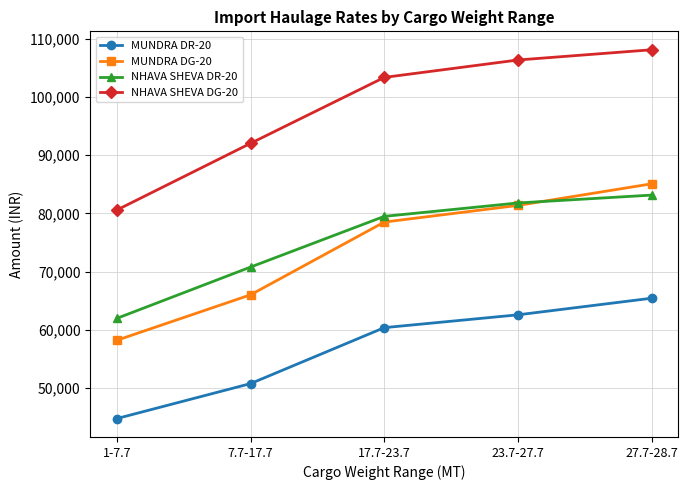

At which label does NHAVA SHEVA DR-20 reach its minimum?

1-7.7